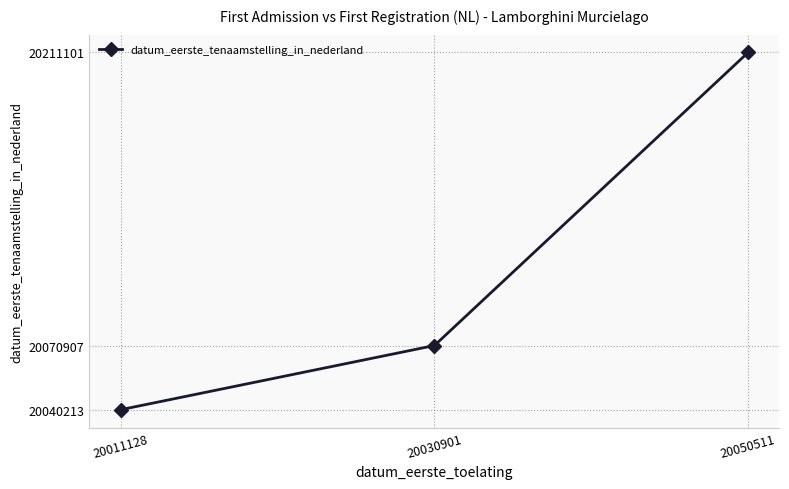

What is the value of the 1st point from the left?

20040213